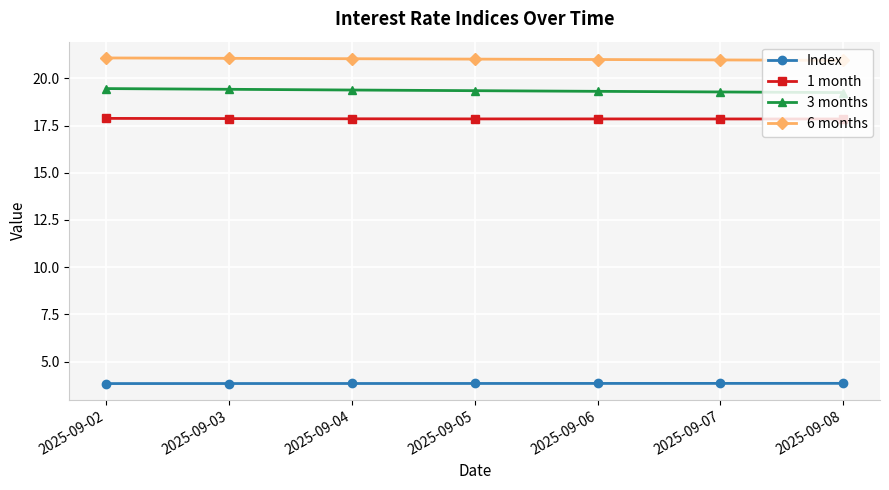

Does the chart have visible grid lines?

Yes